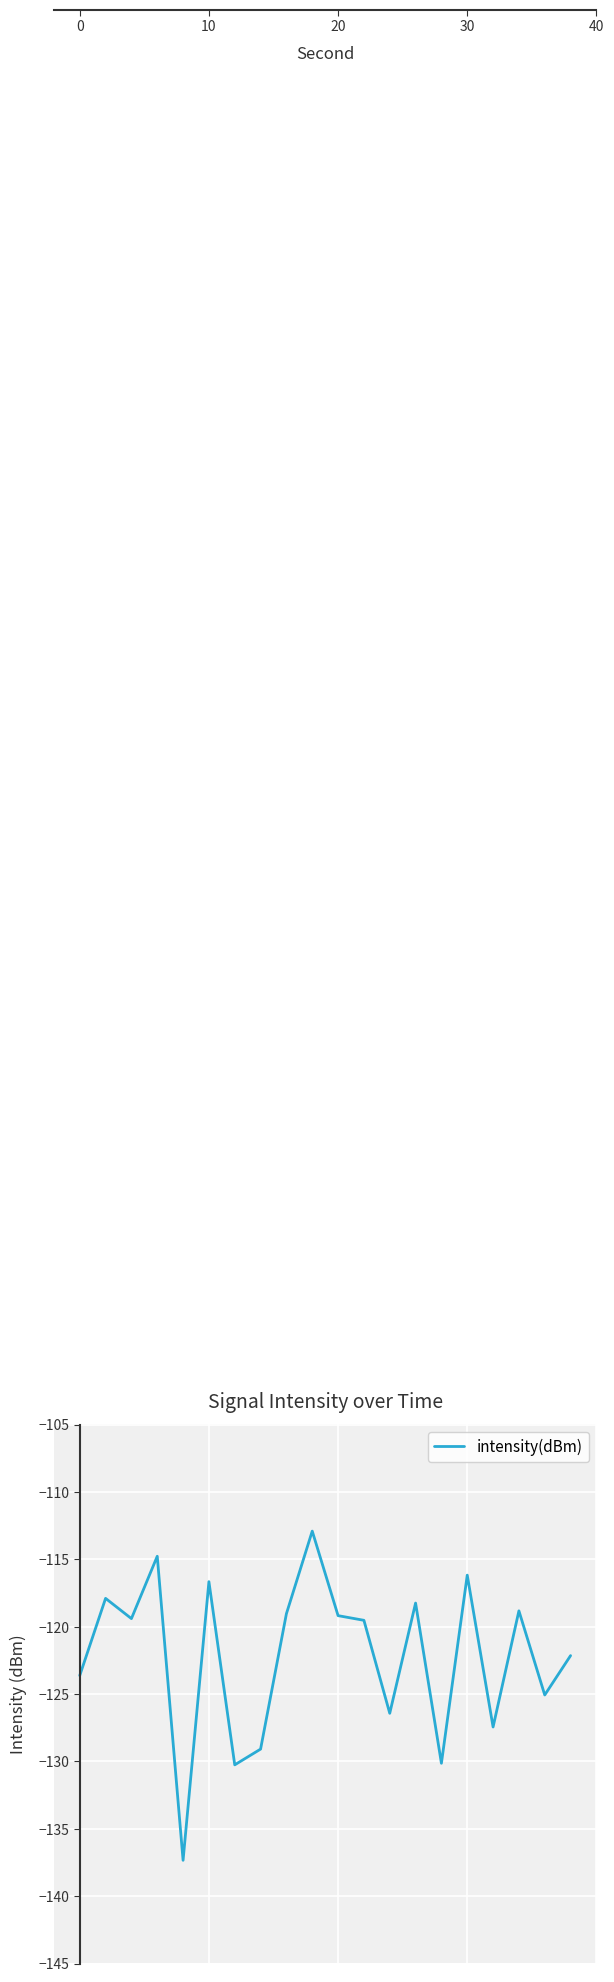

What is the maximum value shown in the chart?

-112.9